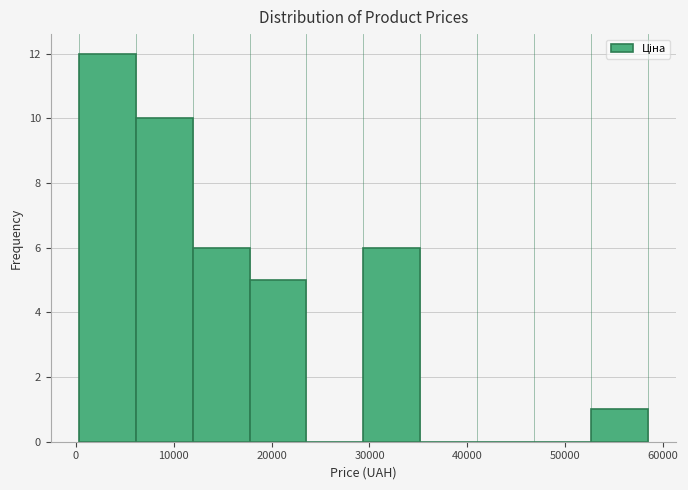

Over which range of the x-axis is the bar tallest?

0 to 6000